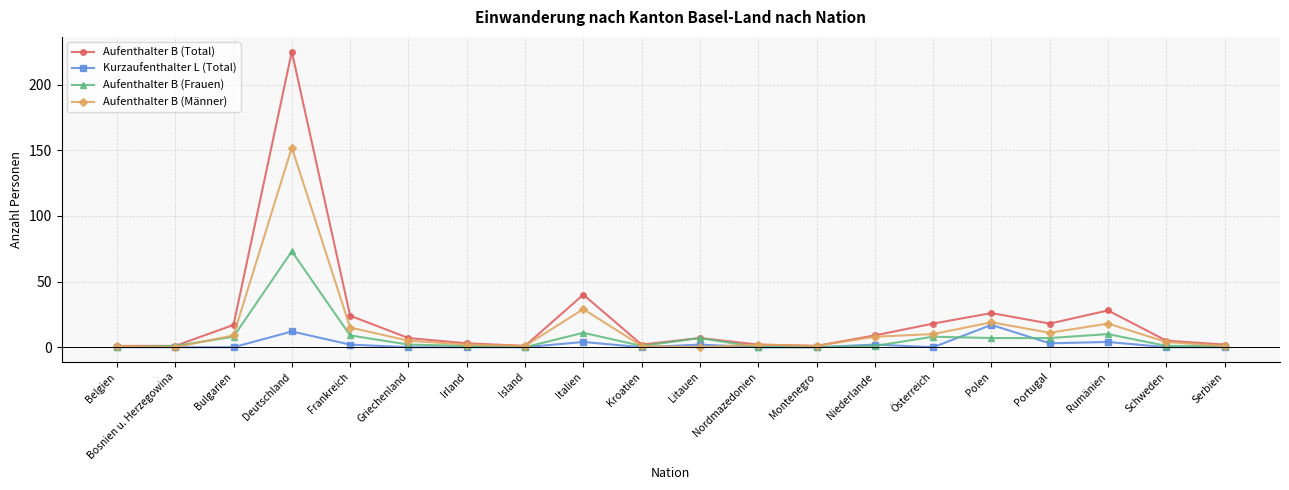

At which category is the sum across all series the highest?

Deutschland